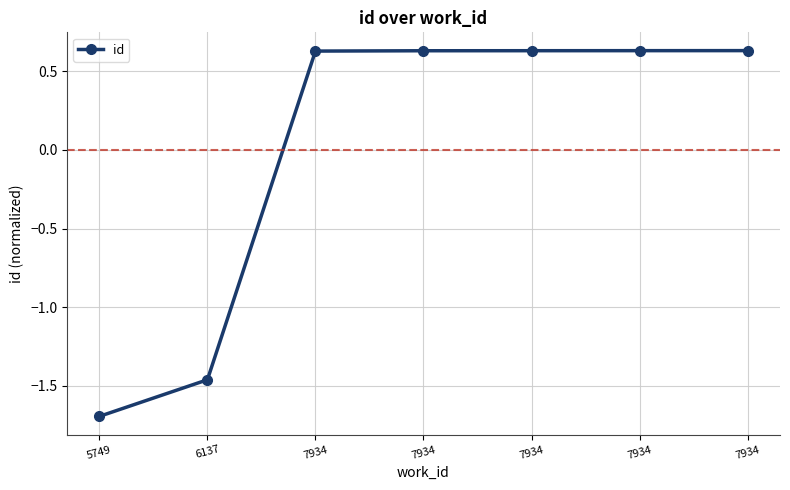

List the labels in order of value, smallest first.

5749, 6137, 7934, 7934, 7934, 7934, 7934